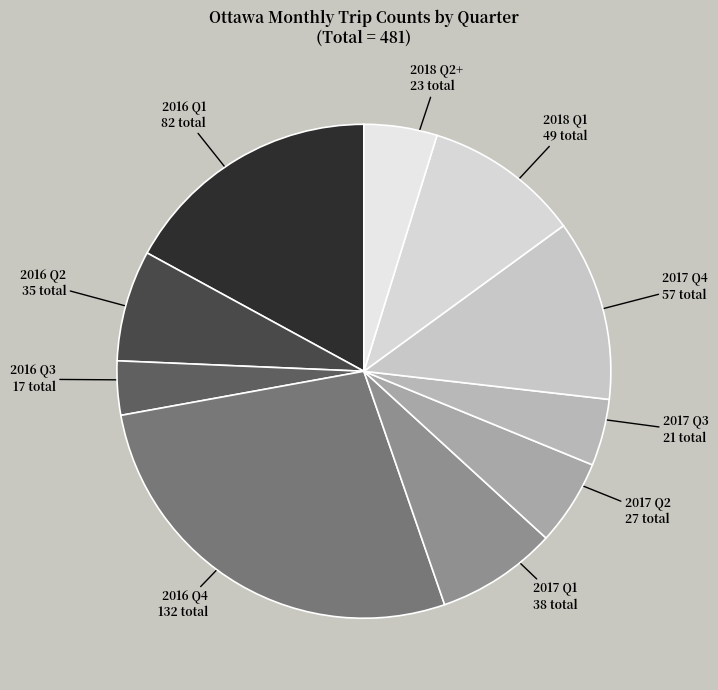

Does 2017 Q3 21 total represent more than half of the total?

No